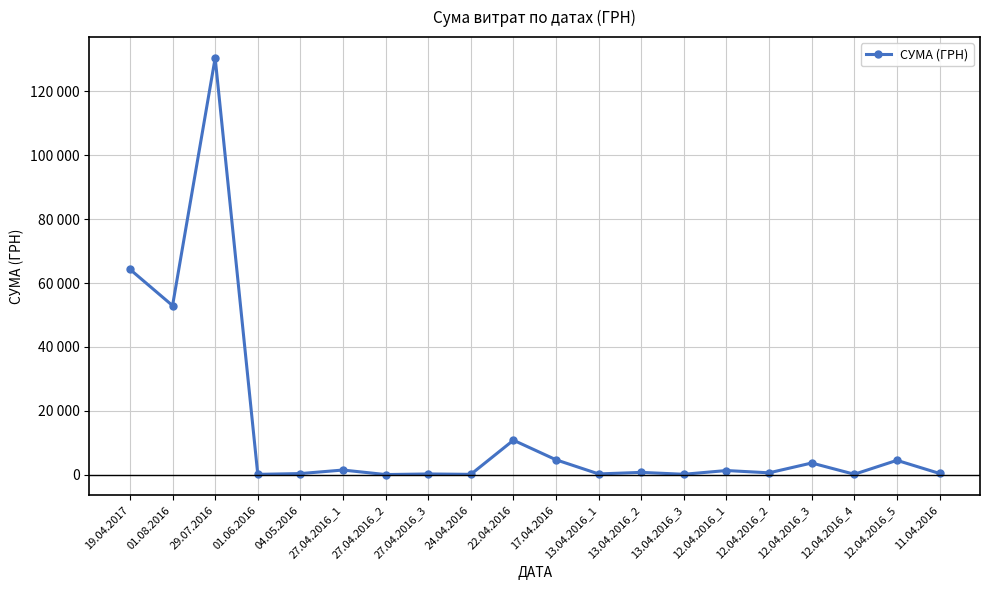

At which label does the data first exceed 792?

19.04.2017